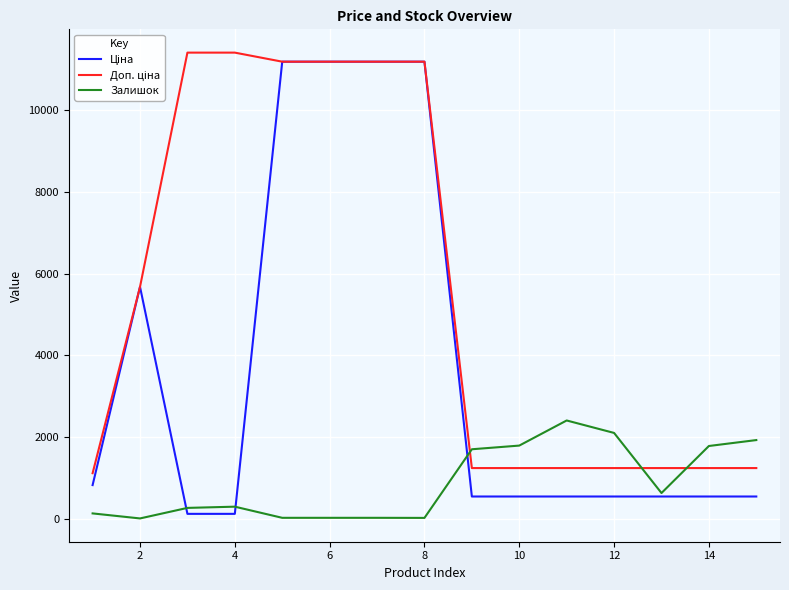

At how many categories does at least one series exceed 6010?

6